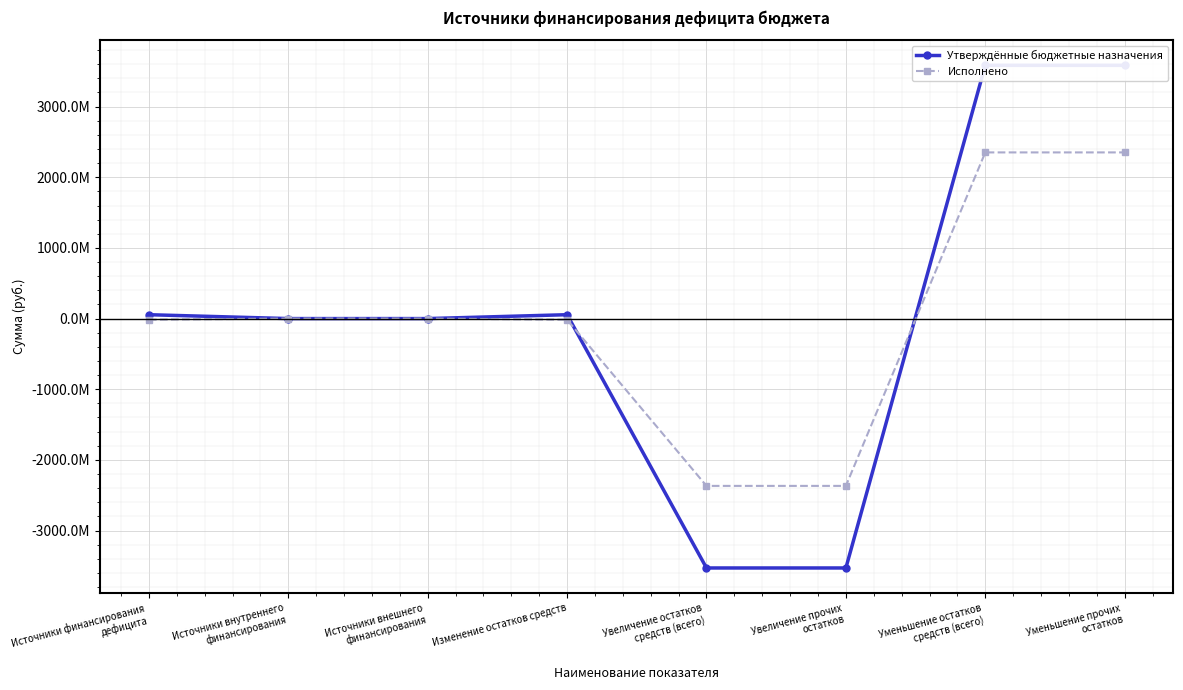

Between Изменение остатков средств and Увеличение прочих
остатков, which is larger?

Изменение остатков средств